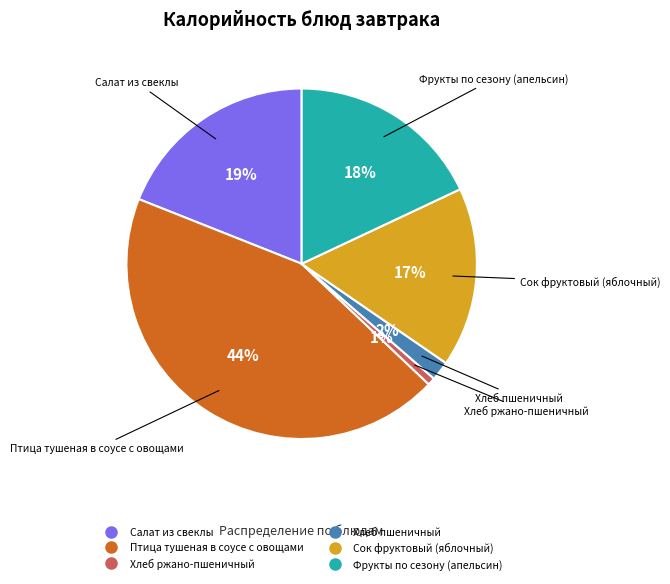

Does any single category account for the majority?

No